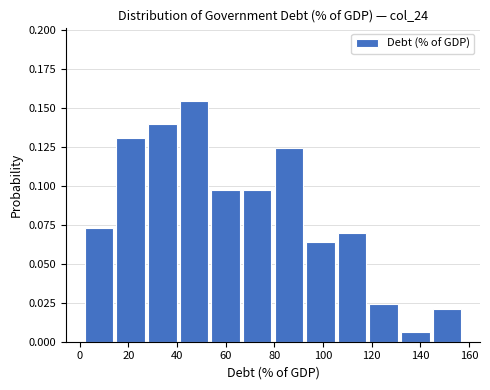

Over which range of the x-axis is the bar tallest?

42 to 54